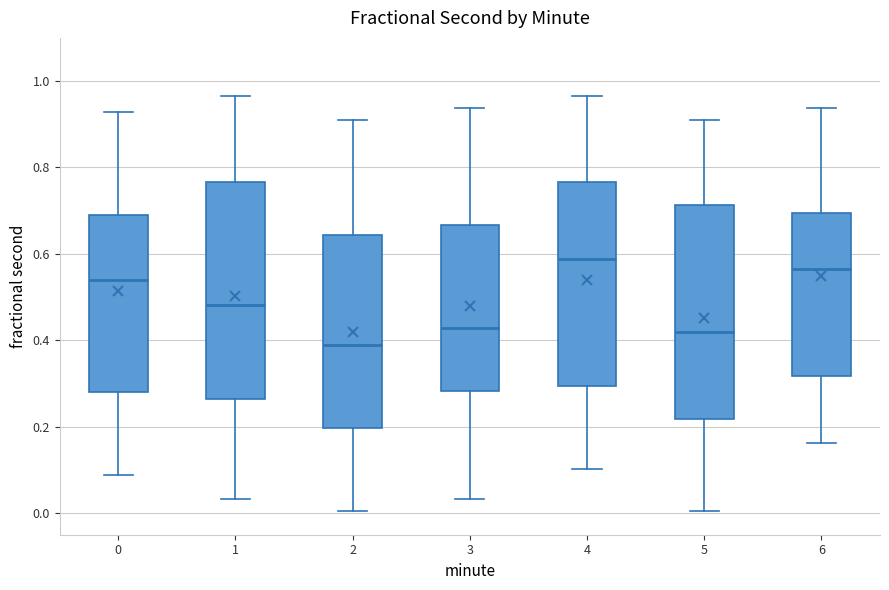

Which box's median line is the highest?

4